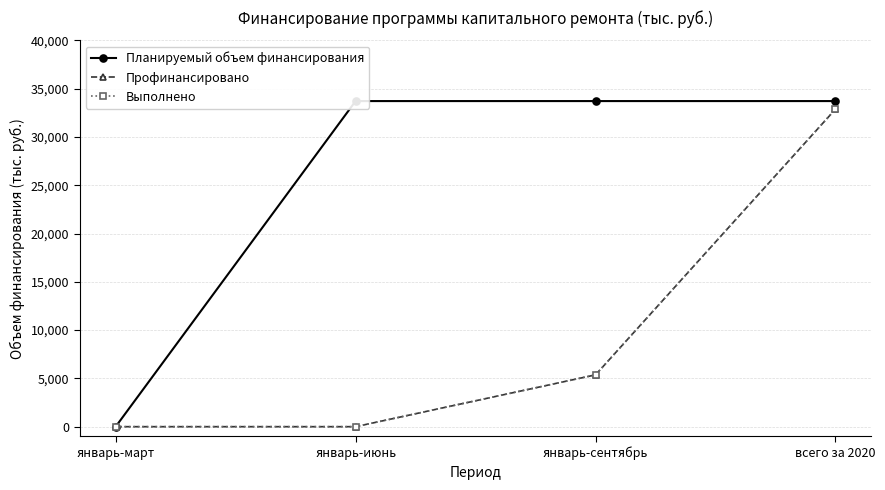

The value of Планируемый объем финансирования at январь-июнь is 45389.2. True or false?

False